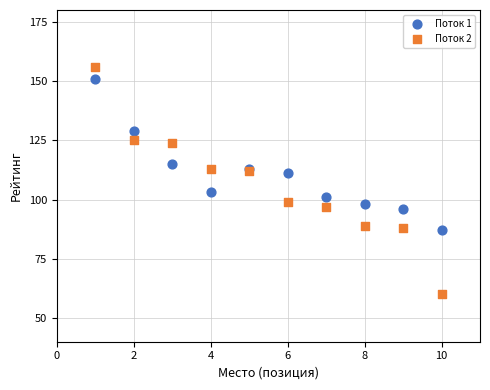

Which series reaches the minimum Y coordinate?

Поток 2